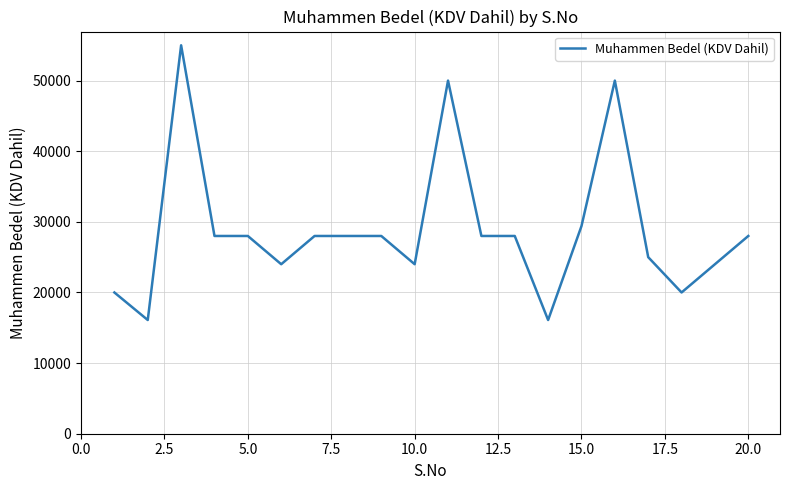

What is the maximum value shown in the chart?

55000